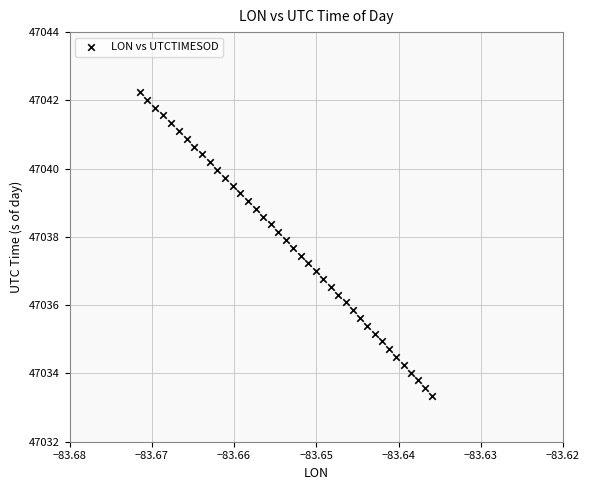

What is the range of Y values (max minus min)?

8.9